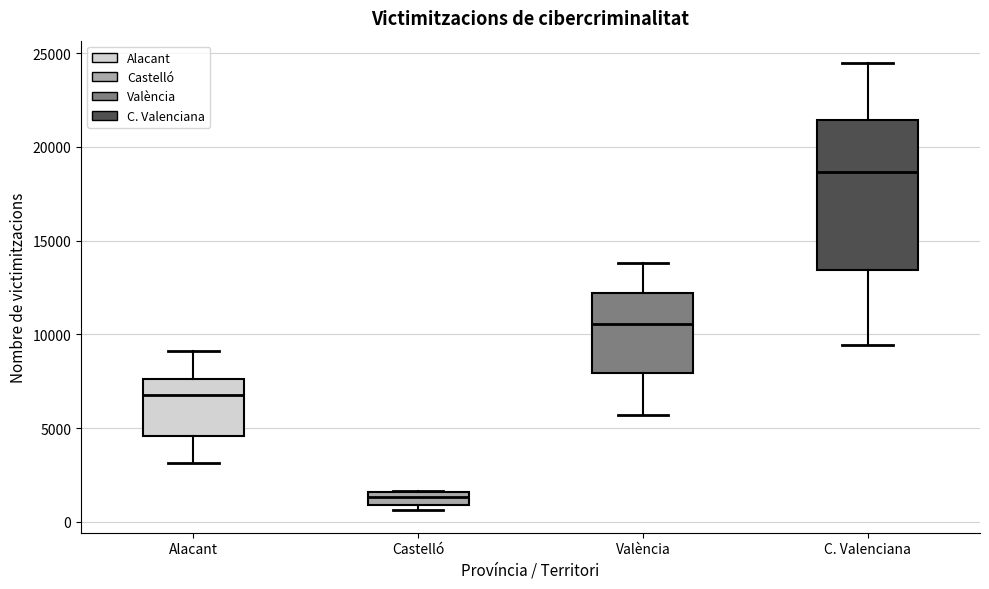

Where does the upper whisker of the box for Alacant end on the y-axis? The values are not printed on the chart, so give them approximately, as read against the axis.

9000